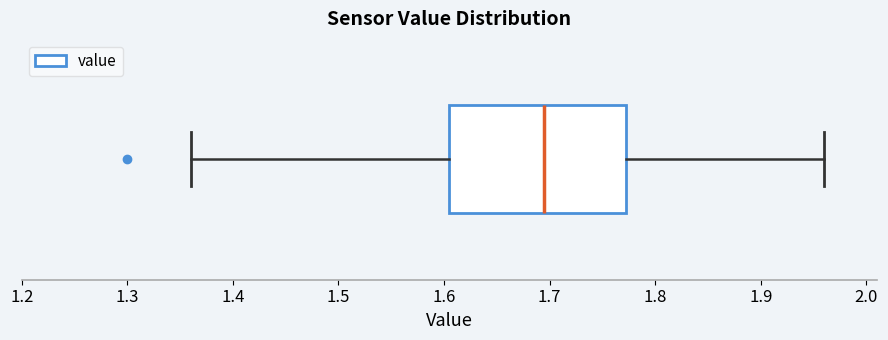

Transcribe this box plot: give where the median line is, the range the box spans, and where the two whiskers end, as read against the x-axis. The values are not printed on the chart, so give them approximately, as read against the axis.

median 1.70, box 1.61 to 1.77, whiskers 1.36 to 1.96